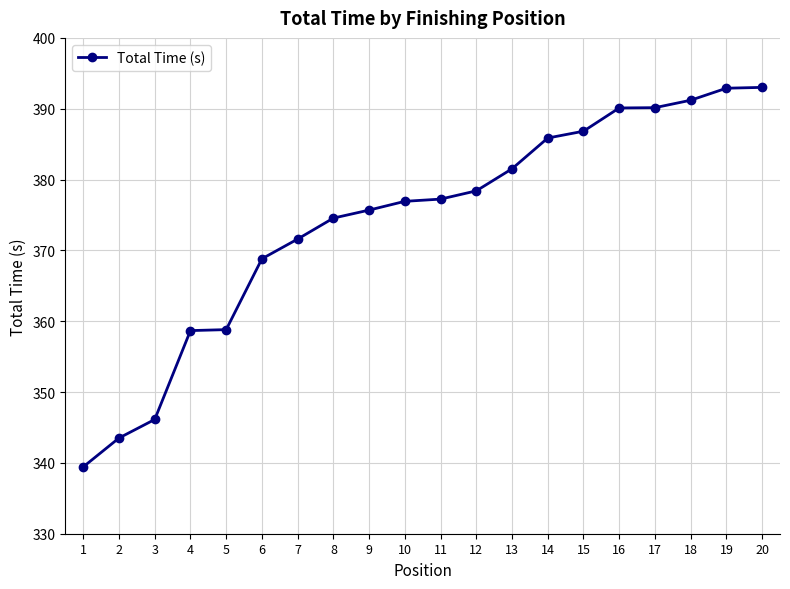

True or false: the data shows 343.5 at 2.

True